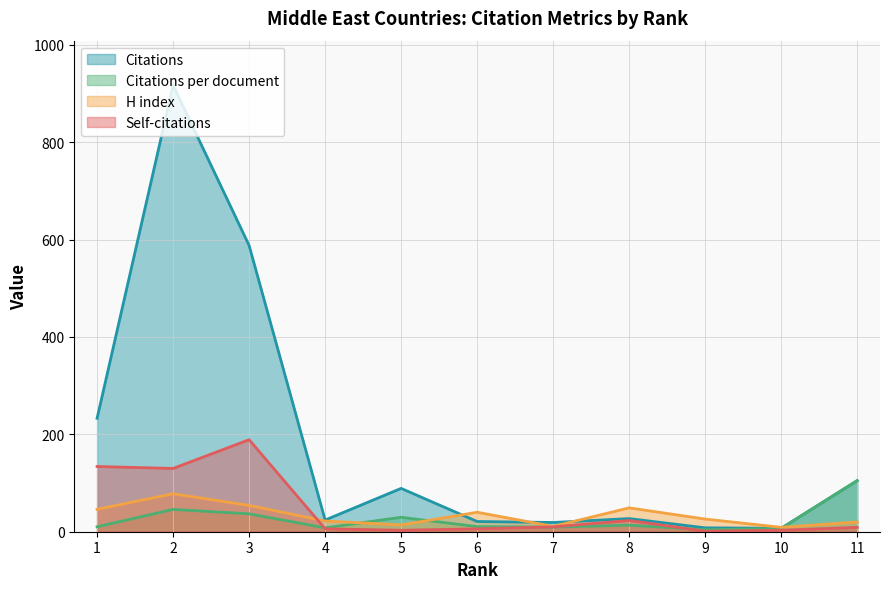

What is the difference between the maximum and minimum values in the H index series?

69.0